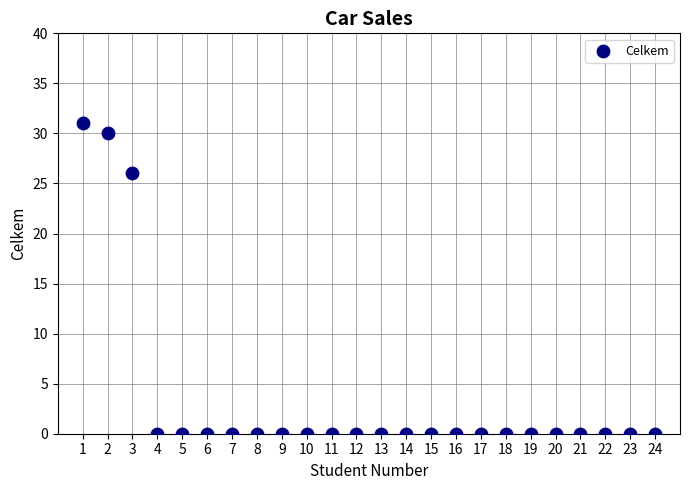

What Y value in the scatter plot is closest to 15?

26